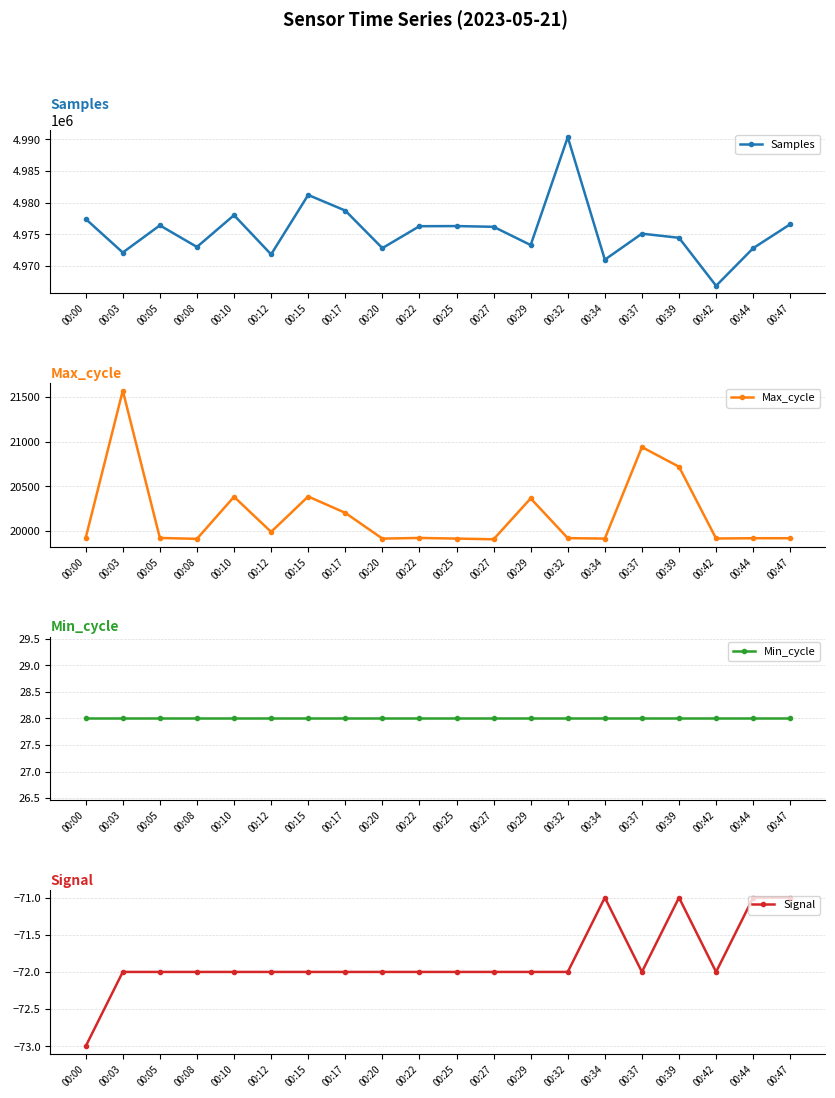

Reading left to right, list all the values displayed in this chart.

Samples: 00:00=4977438	00:03=4972146	00:05=4976425	00:08=4973025	00:10=4978035	00:12=4971852	00:15=4981223	00:17=4978760	00:20=4972839	00:22=4976294	00:25=4976317	00:27=4976201	00:29=4973325	00:32=4990341	00:34=4971018	00:37=4975119	00:39=4974467	00:42=4966896	00:44=4972829	00:47=4976605
Max_cycle: 00:00=19925	00:03=21573	00:05=19924	00:08=19914	00:10=20385	00:12=19992	00:15=20388	00:17=20205	00:20=19917	00:22=19924	00:25=19917	00:27=19909	00:29=20367	00:32=19922	00:34=19917	00:37=20941	00:39=20721	00:42=19918	00:44=19921	00:47=19921
Min_cycle: 00:00=28	00:03=28	00:05=28	00:08=28	00:10=28	00:12=28	00:15=28	00:17=28	00:20=28	00:22=28	00:25=28	00:27=28	00:29=28	00:32=28	00:34=28	00:37=28	00:39=28	00:42=28	00:44=28	00:47=28
Signal: 00:00=-73	00:03=-72	00:05=-72	00:08=-72	00:10=-72	00:12=-72	00:15=-72	00:17=-72	00:20=-72	00:22=-72	00:25=-72	00:27=-72	00:29=-72	00:32=-72	00:34=-71	00:37=-72	00:39=-71	00:42=-72	00:44=-71	00:47=-71